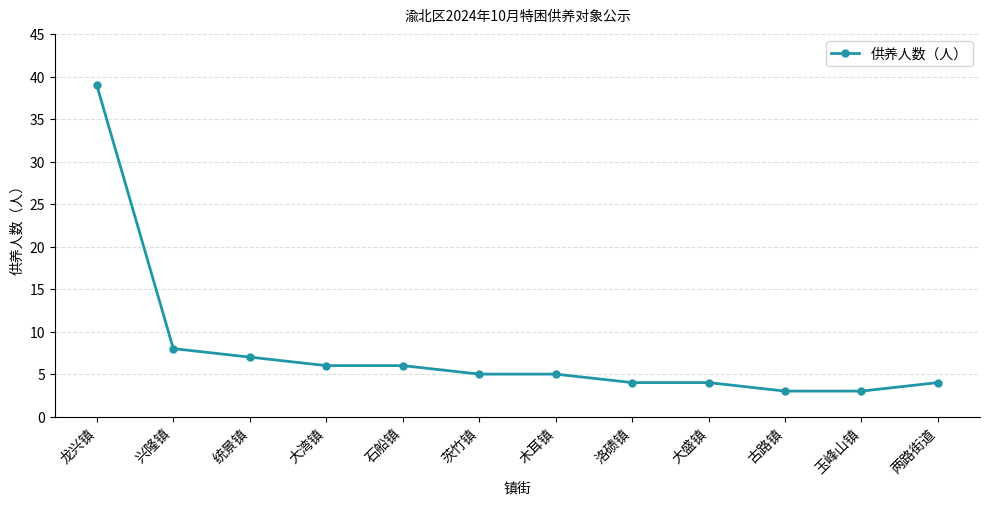

What is the label of the 11th point from the left?

玉峰山镇